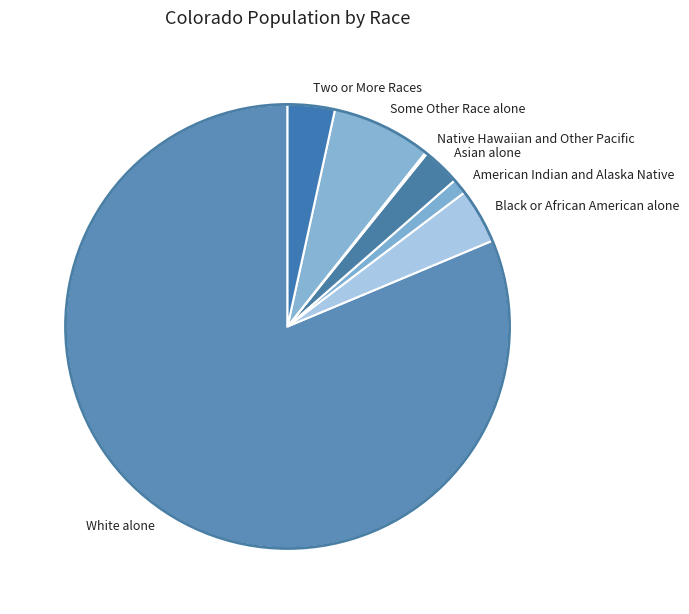

Is there a majority slice in this chart?

Yes